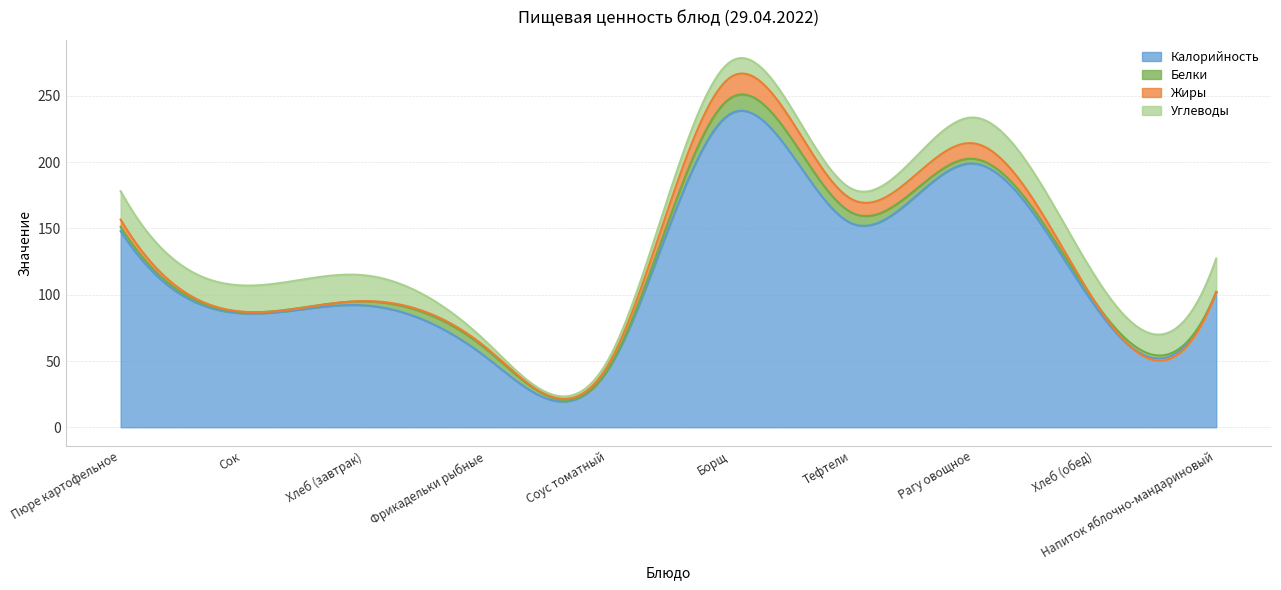

What is the difference between the maximum and second lowest values in the Калорийность series?

219.3